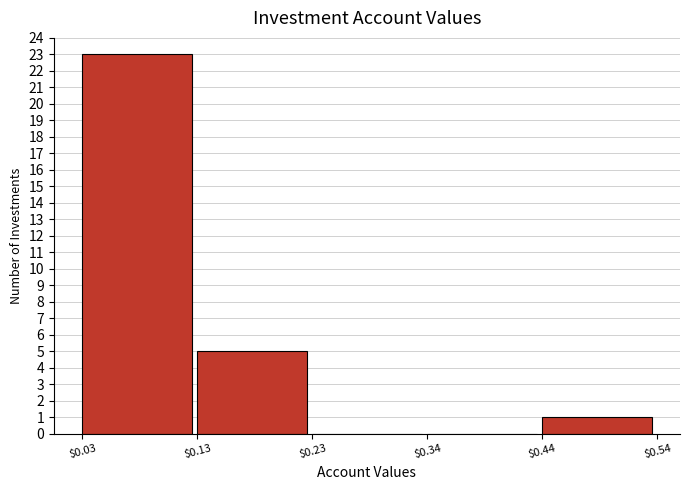

How tall is the bar that spans $0.13 to $0.23 on the x-axis? The values are not printed on the chart, so give them approximately, as read against the axis.

5